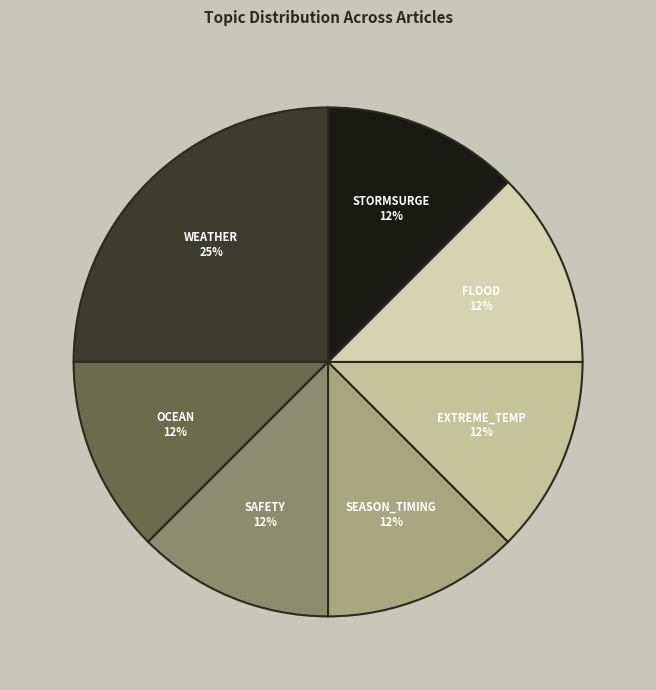

How many slices are in this pie chart?

7